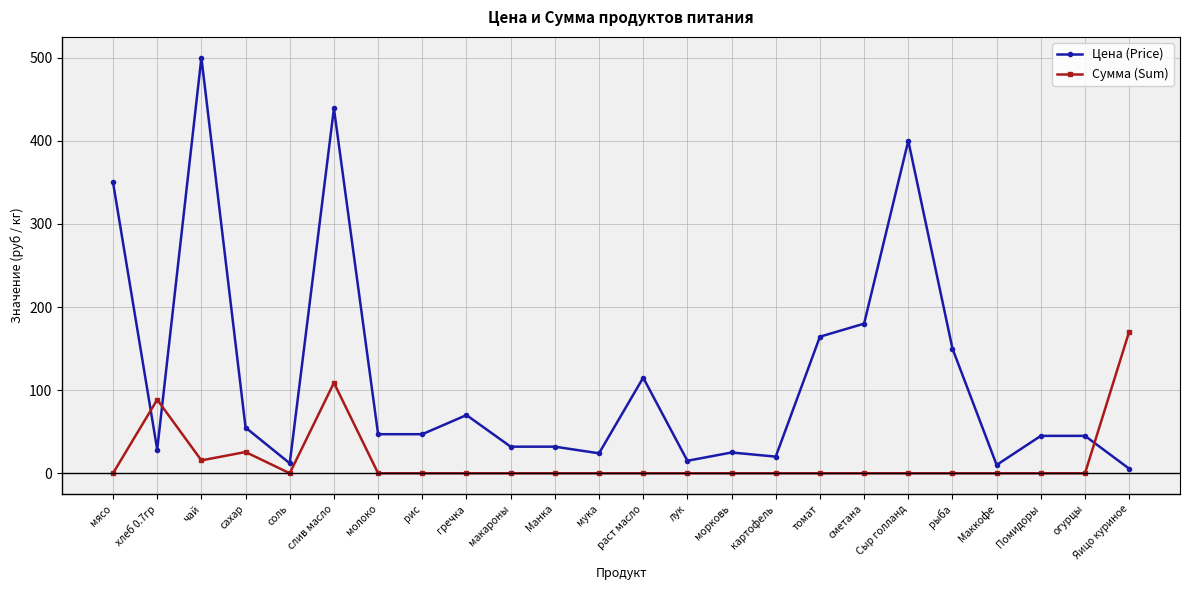

Which series ends up on top after the final intersection of Сумма (Sum) and Цена (Price)?

Сумма (Sum)